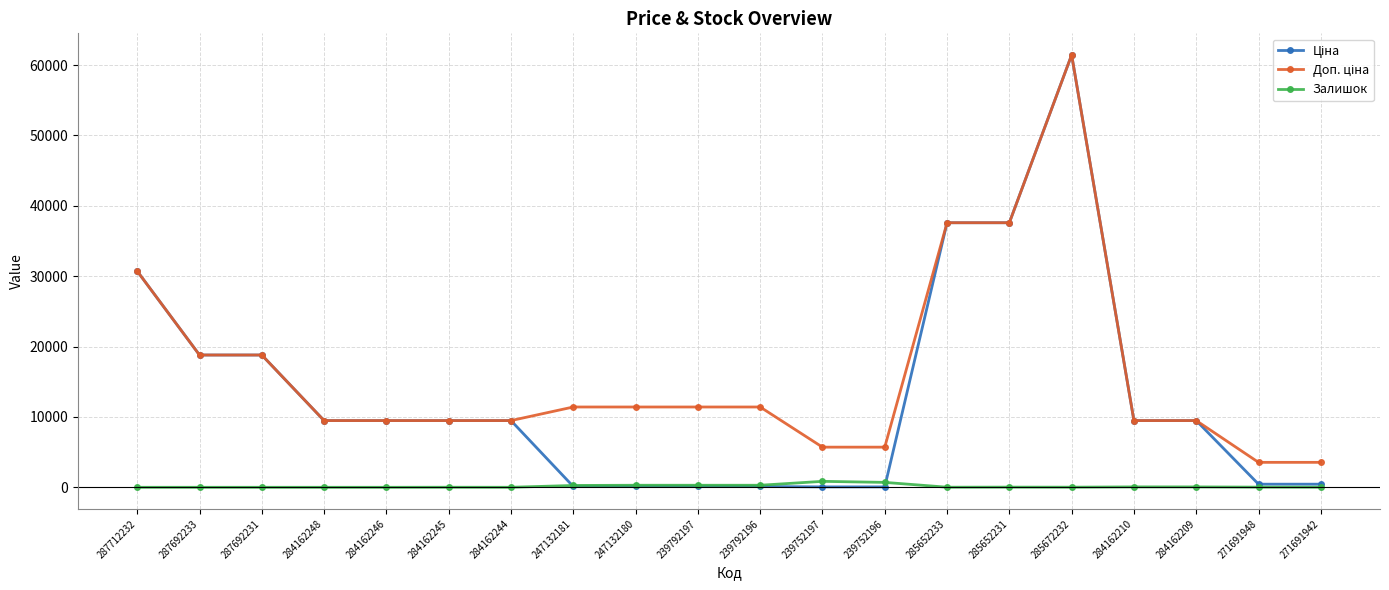

True or false: Залишок has more than 1 points higher than both neighbors.

True